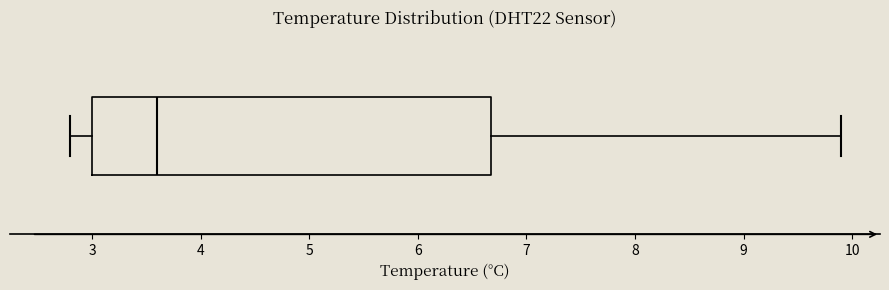

Read this box plot against the x-axis: the position of the median line, the range covered by the box, and the ends of both whiskers. The values are not printed on the chart, so give them approximately, as read against the axis.

median 3.6, box 3.0 to 6.7, whiskers 2.8 to 9.9